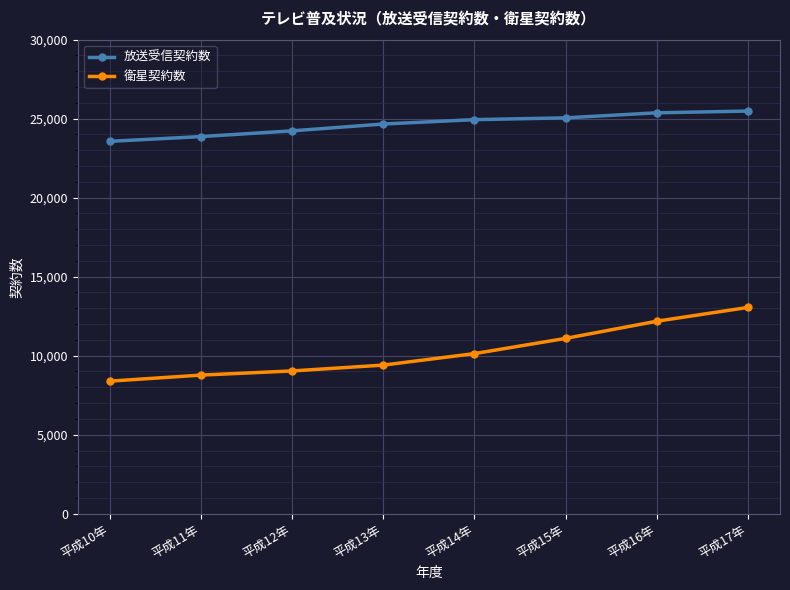

What are all the series names shown in the legend?

放送受信契約数, 衛星契約数